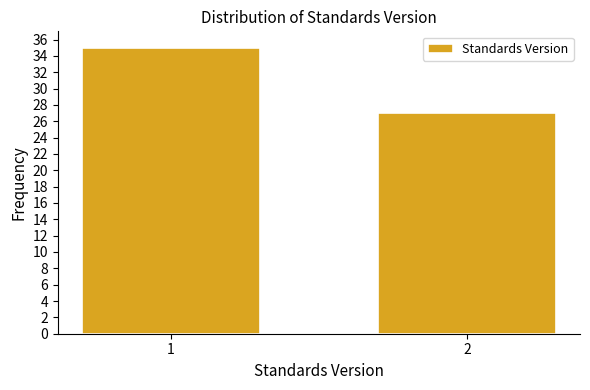

Reading left to right, what are all the values shown in this chart?

35	27